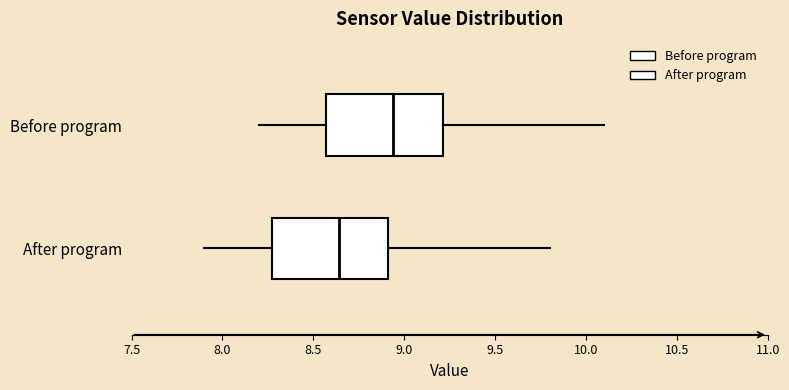

Where is the right edge of the box for Before program on the x-axis? The values are not printed on the chart, so give them approximately, as read against the axis.

9.20